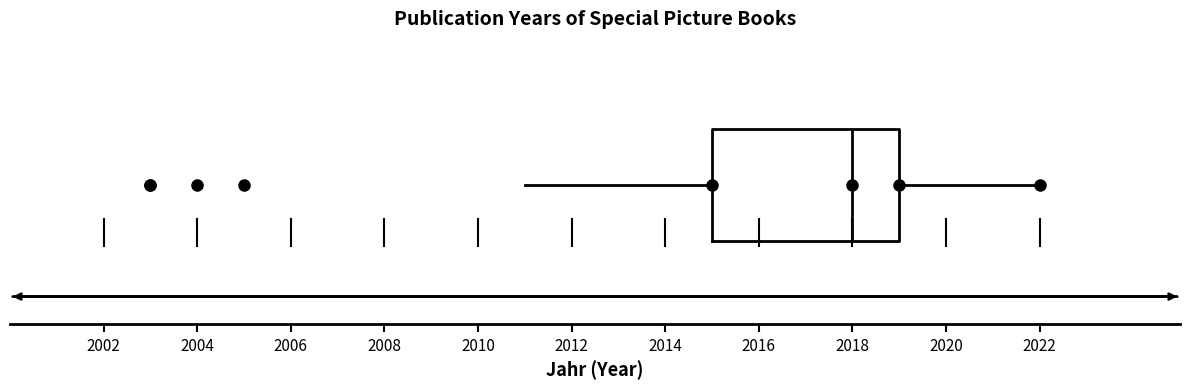

Read this box plot against the x-axis: the position of the median line, the range covered by the box, and the ends of both whiskers. The values are not printed on the chart, so give them approximately, as read against the axis.

median 2018, box 2015 to 2019, whiskers 2011 to 2022